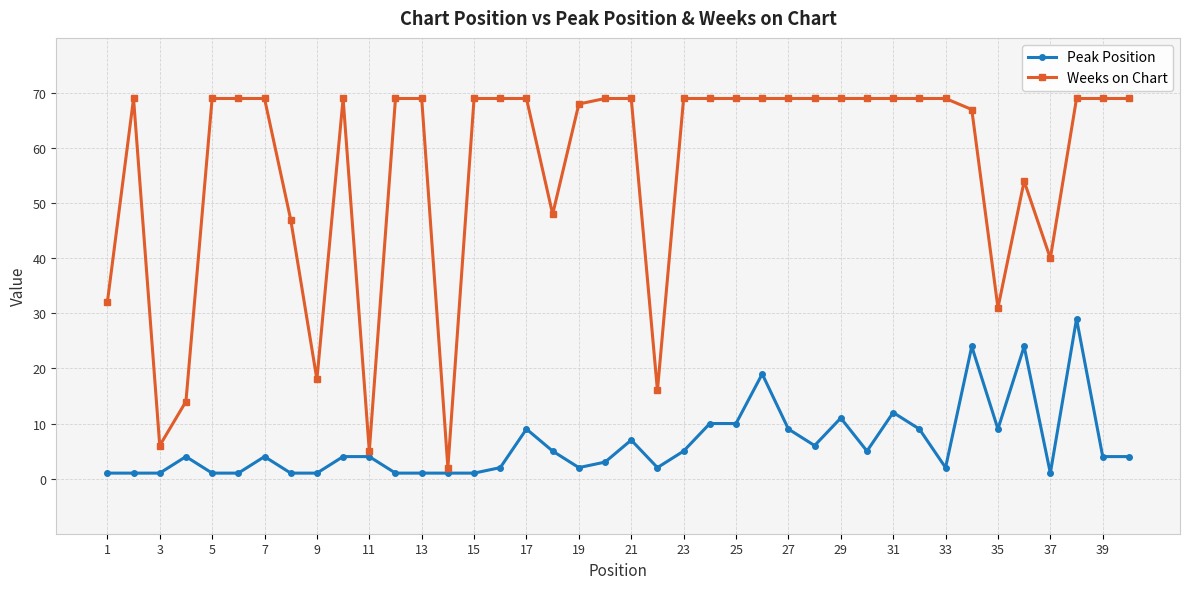

Which series has the largest total across all categories?

Weeks on Chart